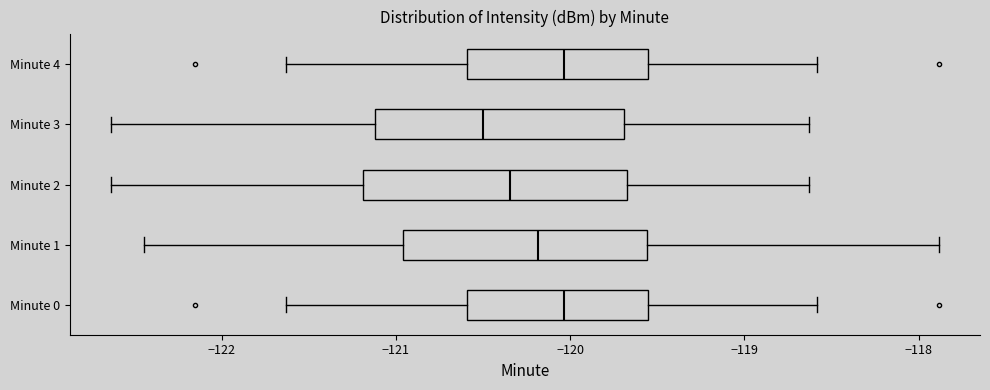

Reading bottom to top, transcribe this box plot: for each box, give where its median line is, the range the box spans, and where its two whiskers end, as read against the x-axis. The values are not printed on the chart, so give them approximately, as read against the axis.

Minute 0: median -120.0, box -120.6 to -119.6, whiskers -121.6 to -118.6
Minute 1: median -120.2, box -121.0 to -119.6, whiskers -122.4 to -117.9
Minute 2: median -120.3, box -121.2 to -119.7, whiskers -122.6 to -118.6
Minute 3: median -120.5, box -121.1 to -119.7, whiskers -122.6 to -118.6
Minute 4: median -120.0, box -120.6 to -119.6, whiskers -121.6 to -118.6